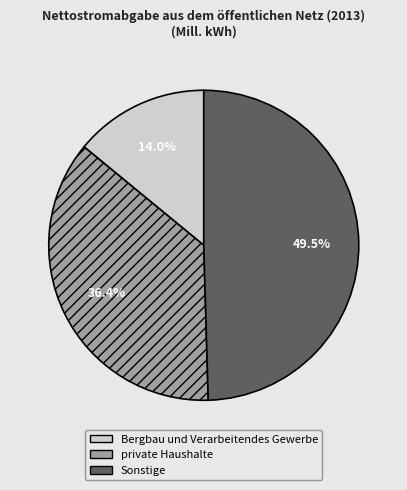

How many slices are in this pie chart?

3